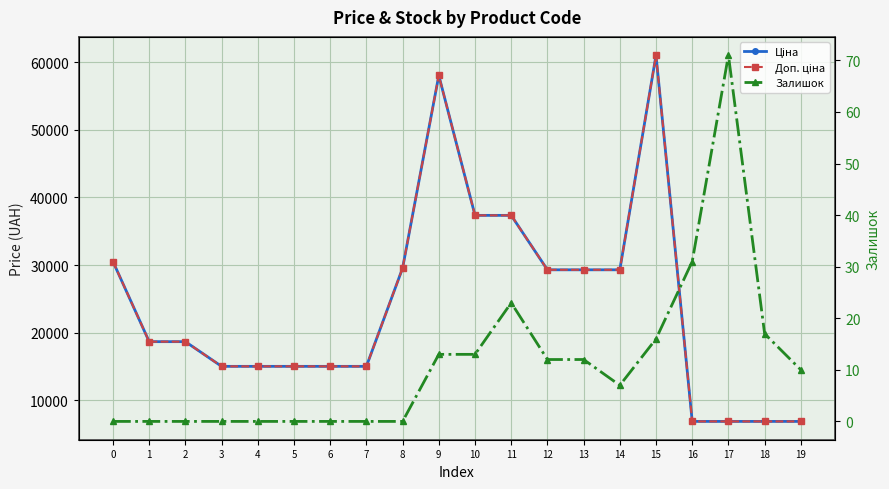

True or false: Доп. ціна and Ціна intersect in this chart.

False